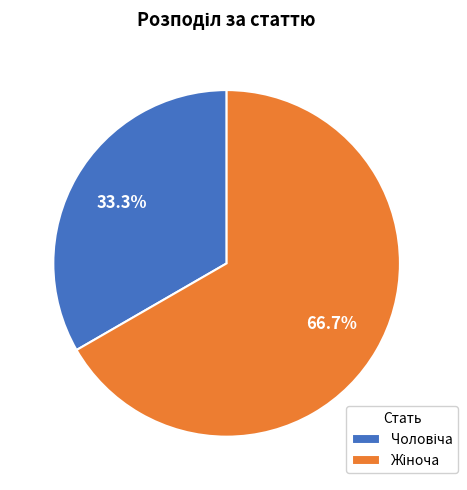

How many segments does this pie chart have?

2